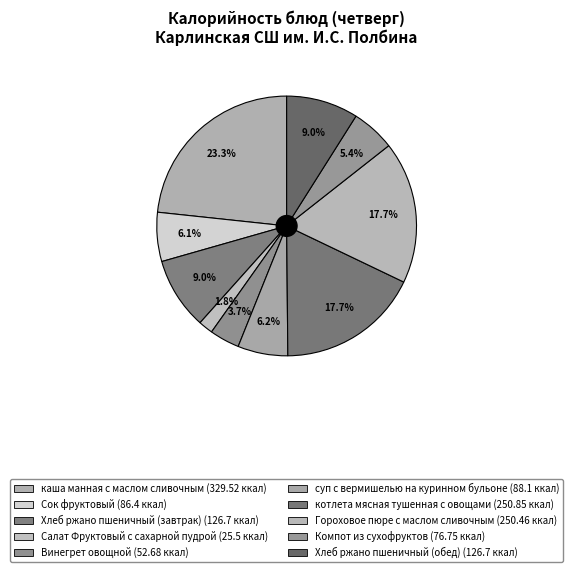

What portion of the pie excludes суп с вермишелью на куринном бульоне?

93.8%